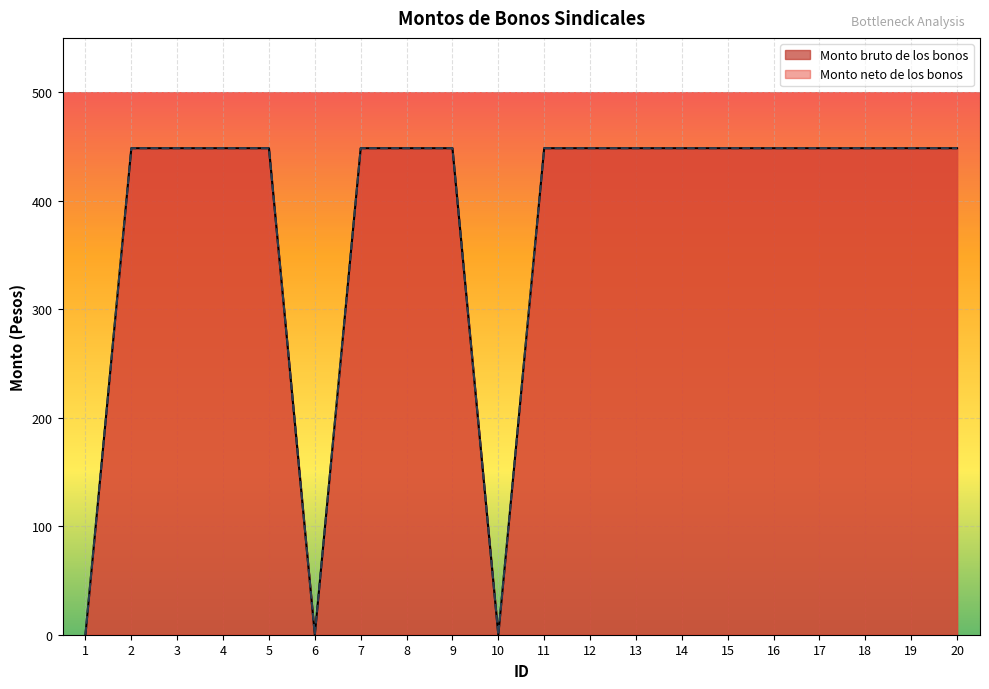

What is the maximum value shown in the chart?

448.3